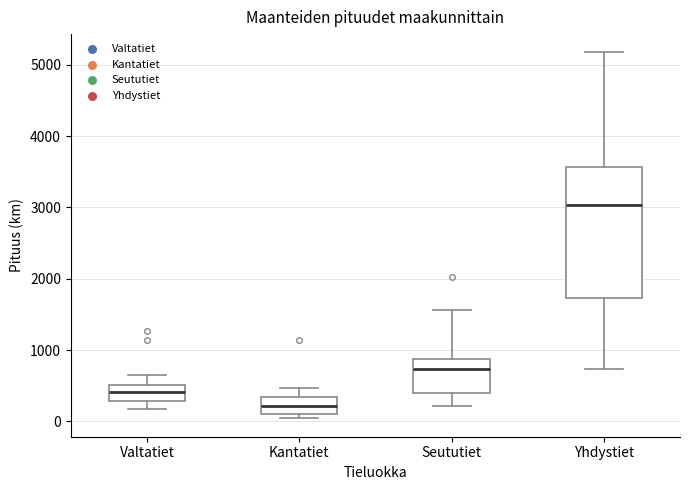

Which box's median line is the highest?

Yhdystiet